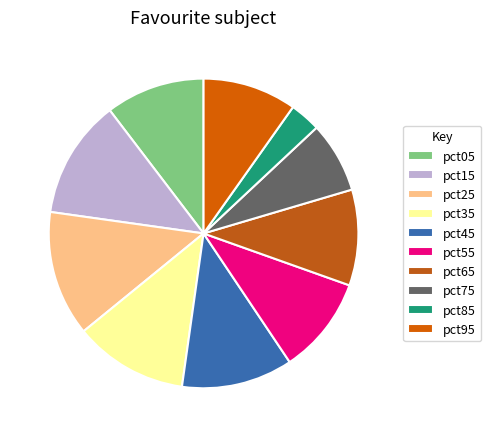

The pct25 slice represents 13% of the pie. True or false?

True